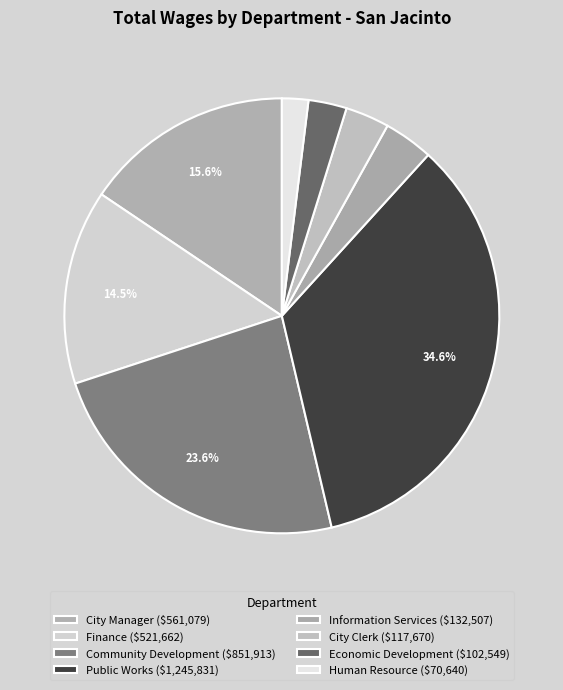

How many segments does this pie chart have?

8